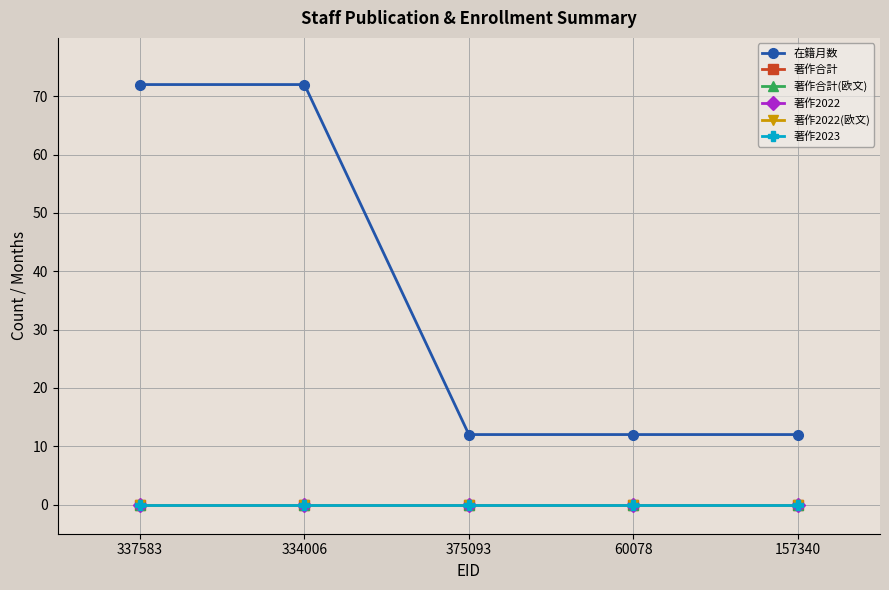

Where is 著作2022(欧文) nearest to the value 0?

337583